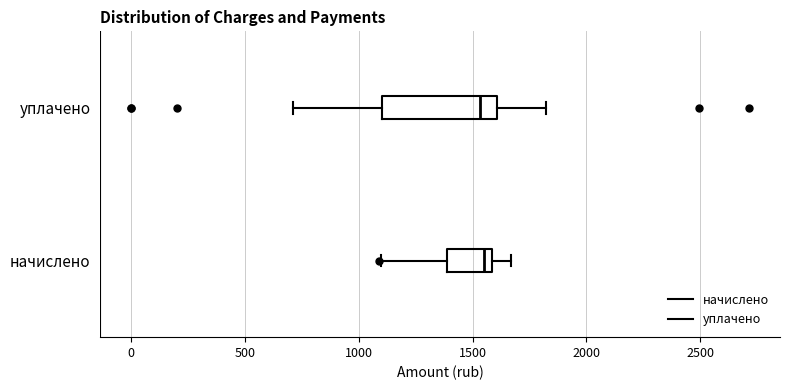

Which box is the widest, from its left edge to its right edge?

уплачено